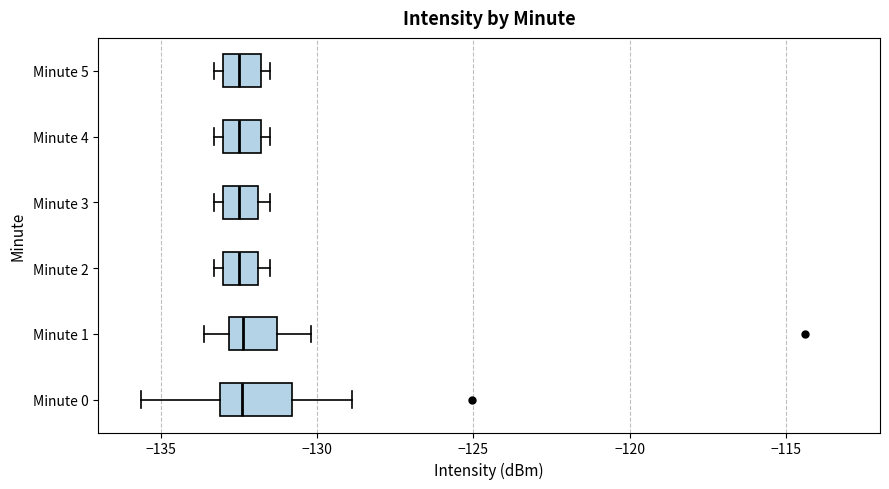

Where is the left edge of the box for Minute 1 on the x-axis? The values are not printed on the chart, so give them approximately, as read against the axis.

-133.0